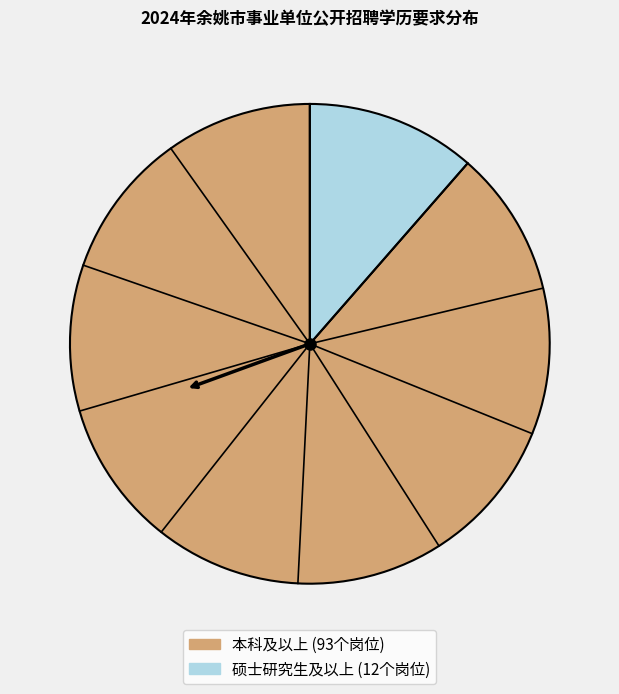

Rank the categories by value from lowest to highest.

硕士研究生及以上, 本科及以上